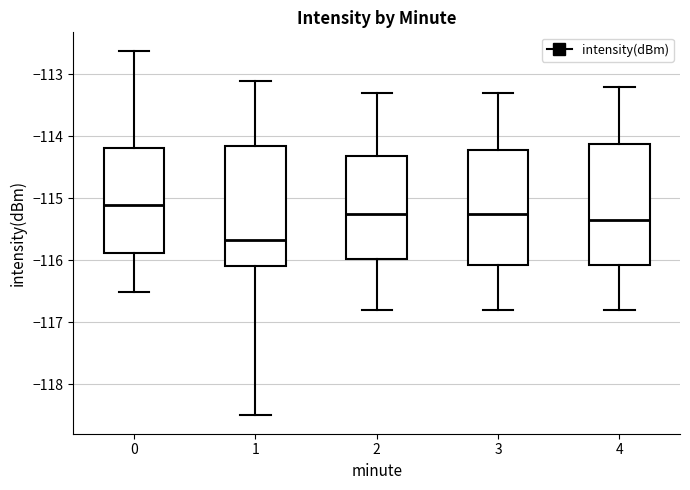

Which box's median line is the lowest?

1